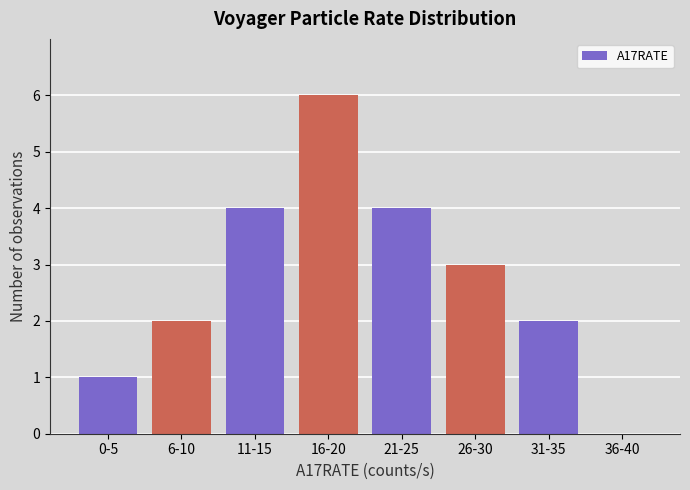

Reading right to left, transcribe all the data shown in this chart.

36-40=0	31-35=2	26-30=3	21-25=4	16-20=6	11-15=4	6-10=2	0-5=1